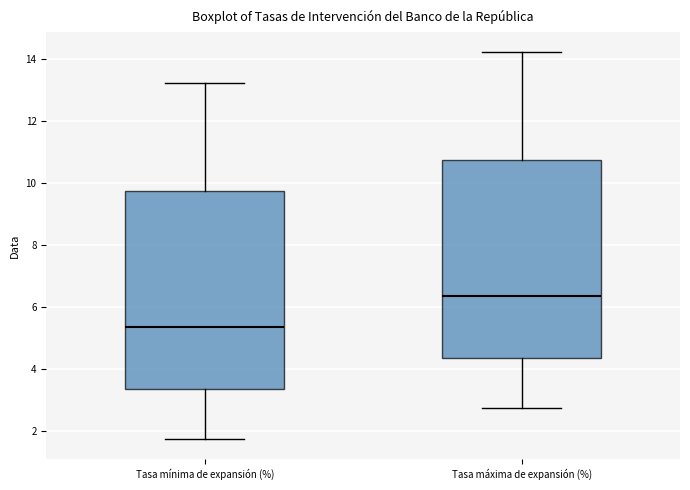

Reading left to right, transcribe this box plot: for each box, give where its median line is, the range the box spans, and where its two whiskers end, as read against the y-axis. The values are not printed on the chart, so give them approximately, as read against the axis.

Tasa mínima de expansión (%): median 5.4, box 3.4 to 9.8, whiskers 1.8 to 13.2
Tasa máxima de expansión (%): median 6.4, box 4.4 to 10.8, whiskers 2.8 to 14.2